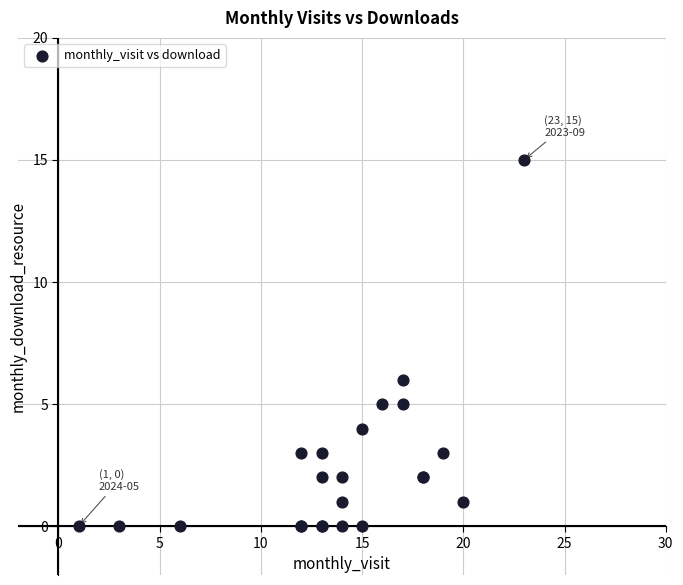

What Y value in the scatter plot is closest to 7?

6